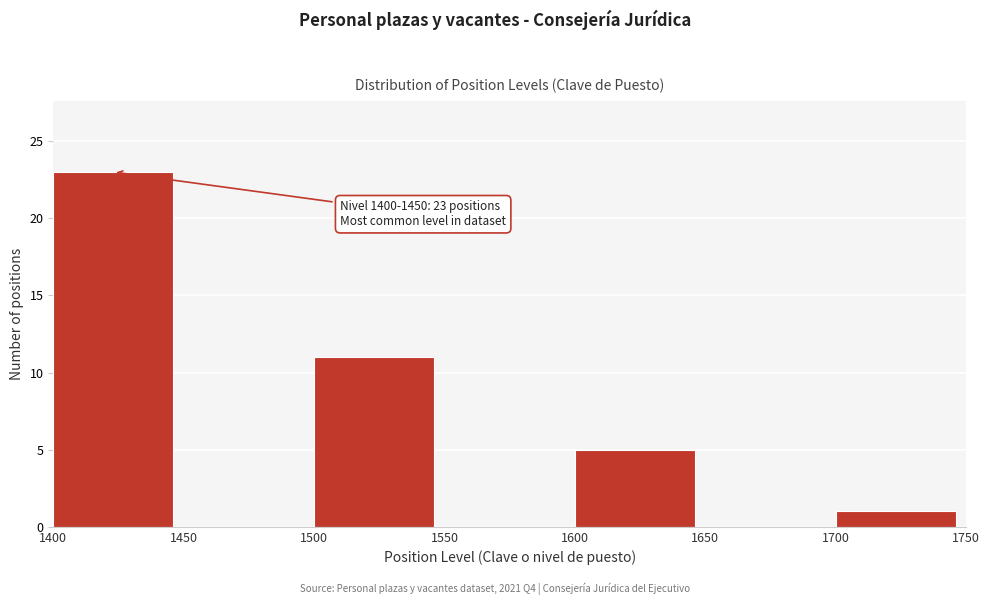

Which range on the x-axis has the tallest bar?

1400 to 1450